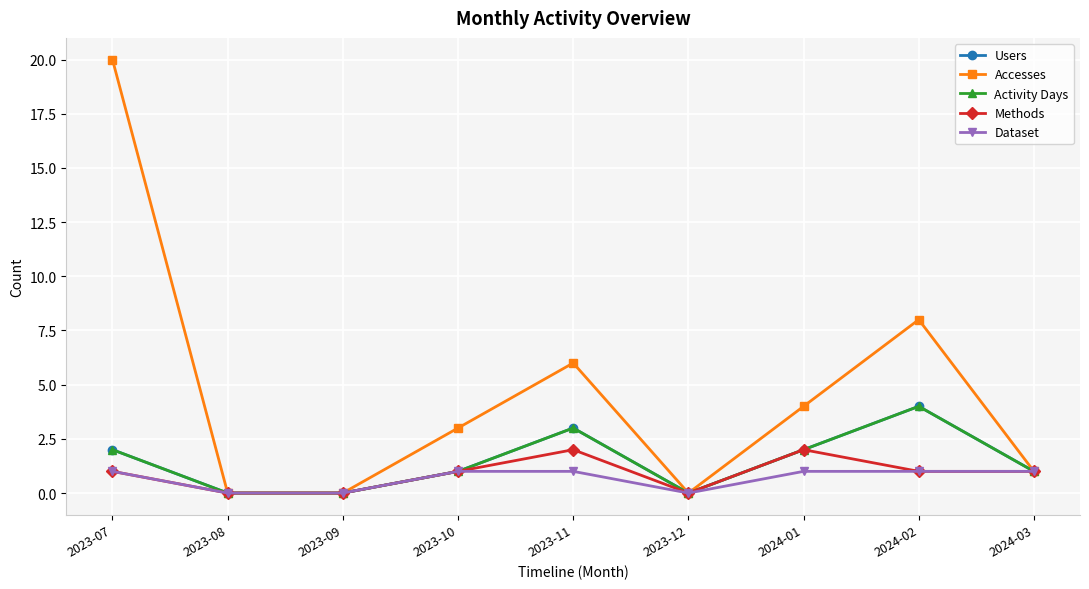

True or false: Dataset and Accesses intersect in this chart.

False